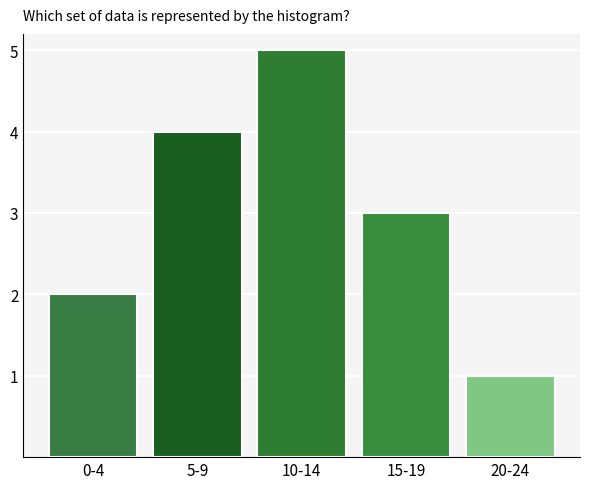

Reading left to right, what are all the values shown in this chart?

2	4	5	3	1